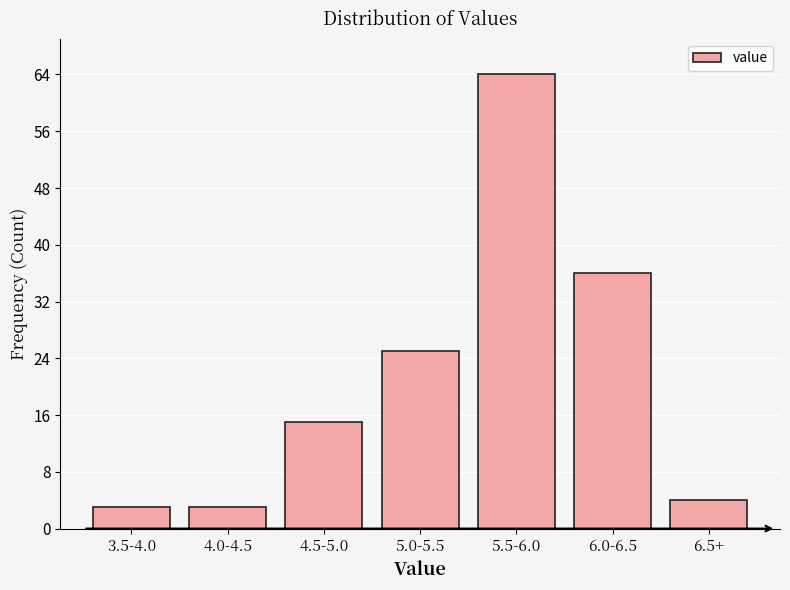

Reading right to left, transcribe all the data shown in this chart.

6.5+=4	6.0-6.5=36	5.5-6.0=64	5.0-5.5=25	4.5-5.0=15	4.0-4.5=3	3.5-4.0=3